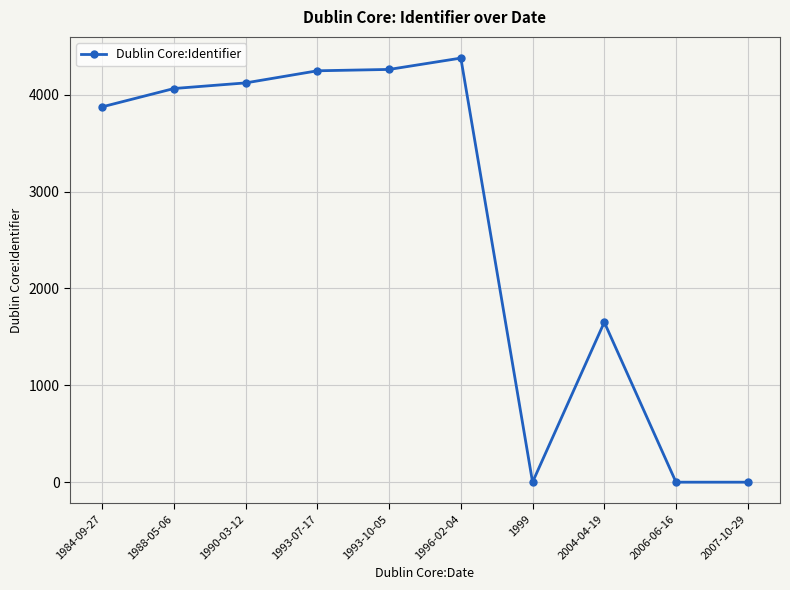

What is the maximum value shown in the chart?

4377